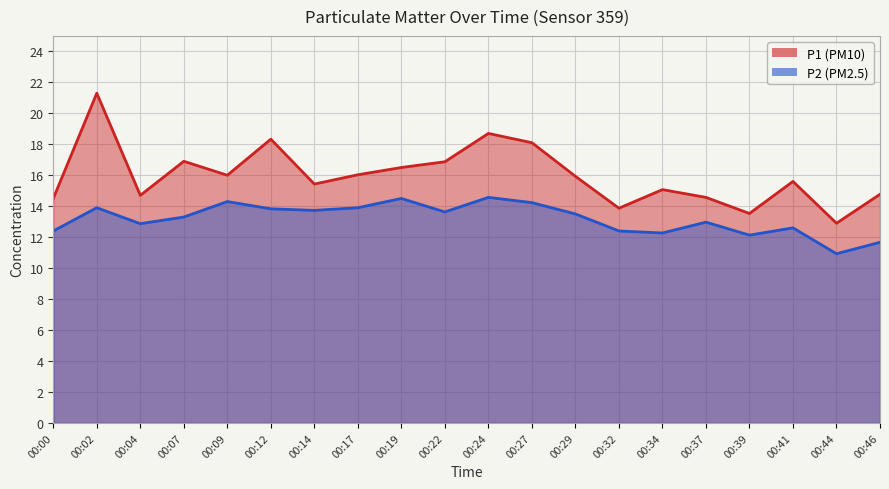

What is the maximum value shown in the chart?

21.3